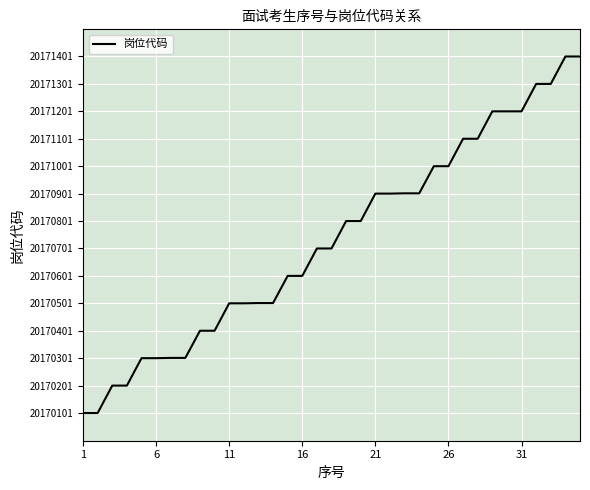

What is the minimum value shown in the chart?

20170101